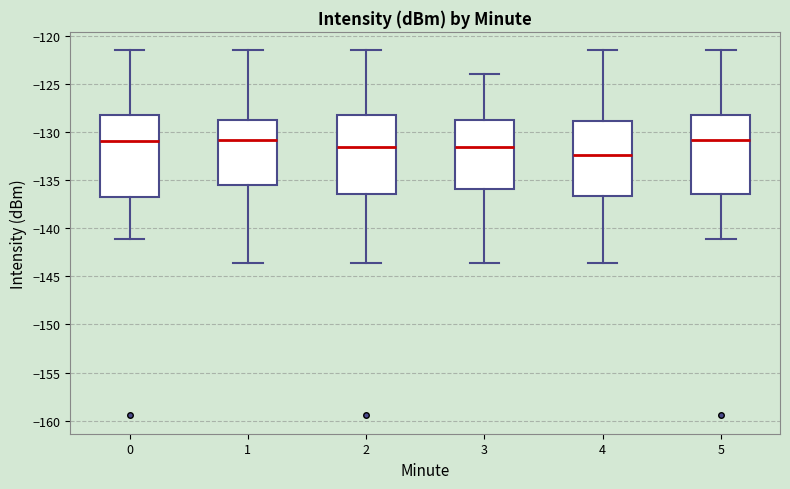

Where does the upper whisker of the box at x = 5 end on the y-axis? The values are not printed on the chart, so give them approximately, as read against the axis.

-121.5